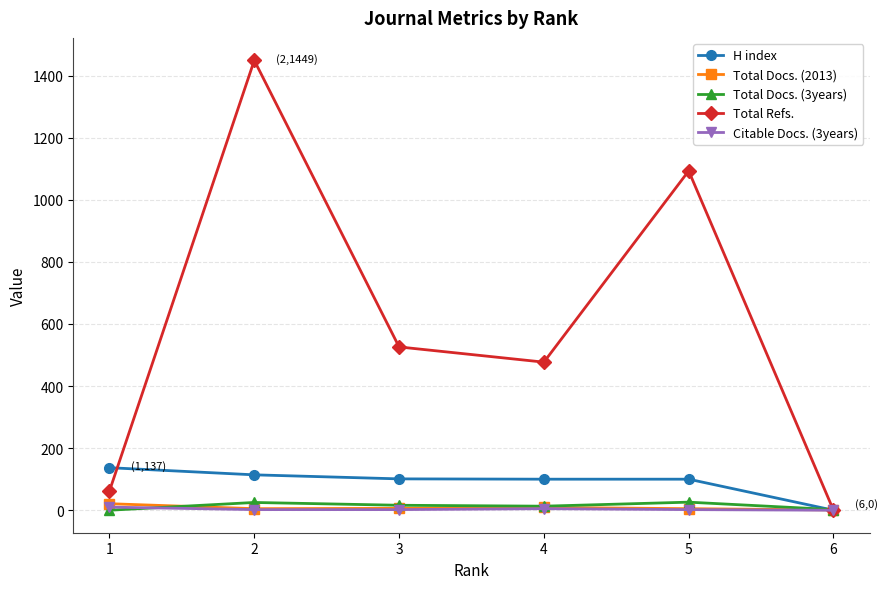

What is the total value across all series at 2?

1595